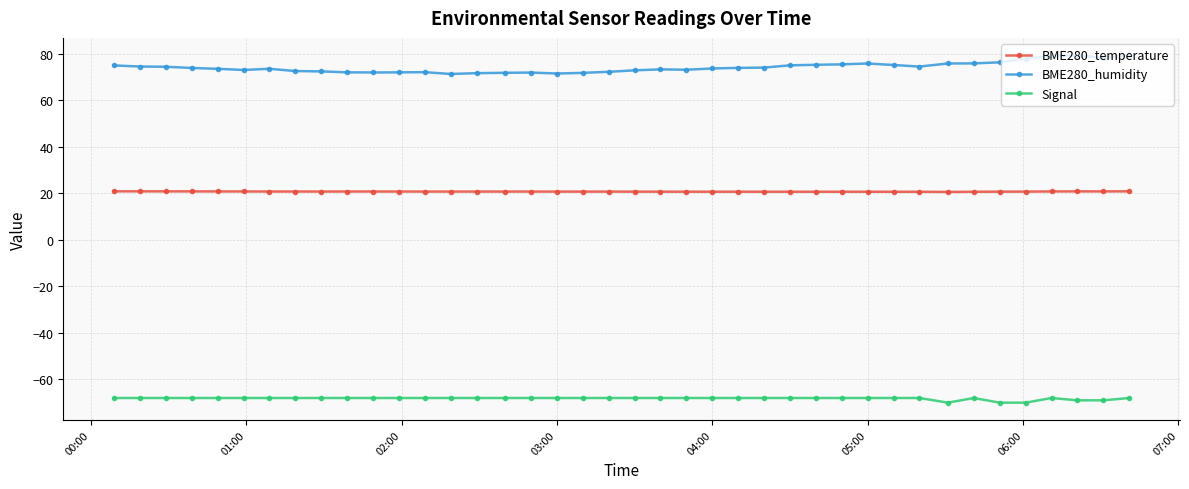

True or false: BME280_humidity and BME280_temperature intersect in this chart.

False